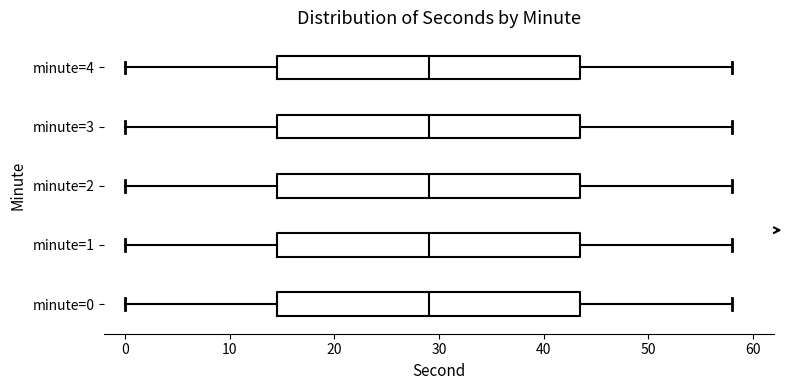

Reading bottom to top, transcribe this box plot: for each box, give where its median line is, the range the box spans, and where its two whiskers end, as read against the x-axis. The values are not printed on the chart, so give them approximately, as read against the axis.

minute=0: median 29, box 15 to 44, whiskers 0 to 58
minute=1: median 29, box 15 to 44, whiskers 0 to 58
minute=2: median 29, box 15 to 44, whiskers 0 to 58
minute=3: median 29, box 15 to 44, whiskers 0 to 58
minute=4: median 29, box 15 to 44, whiskers 0 to 58